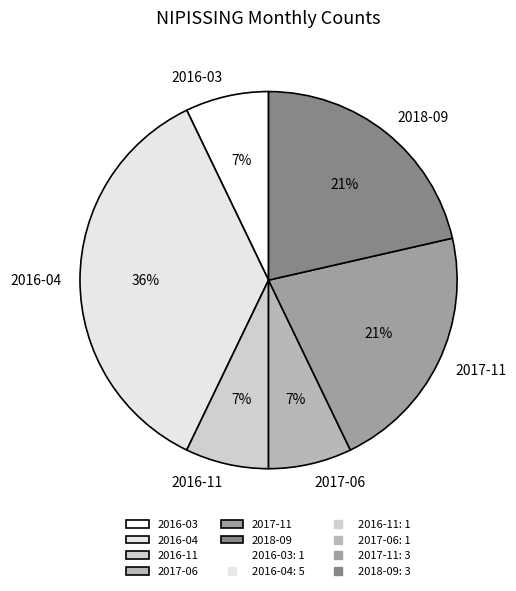

Which category has the biggest portion of the pie?

2016-04